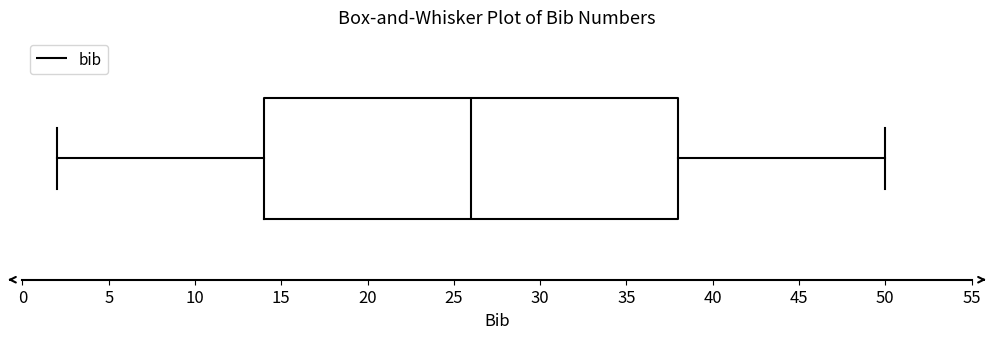

Transcribe this box plot: give where the median line is, the range the box spans, and where the two whiskers end, as read against the x-axis. The values are not printed on the chart, so give them approximately, as read against the axis.

median 26, box 14 to 38, whiskers 2 to 50